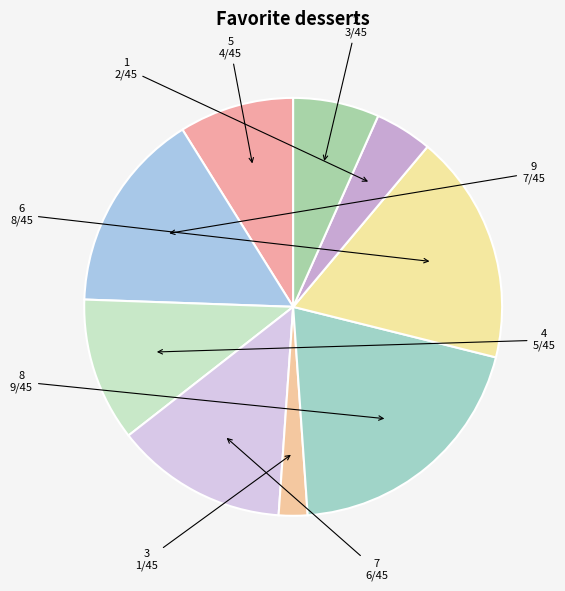

Rank the categories by value from lowest to highest.

3, 1, 2, 5, 4, 7, 9, 6, 8